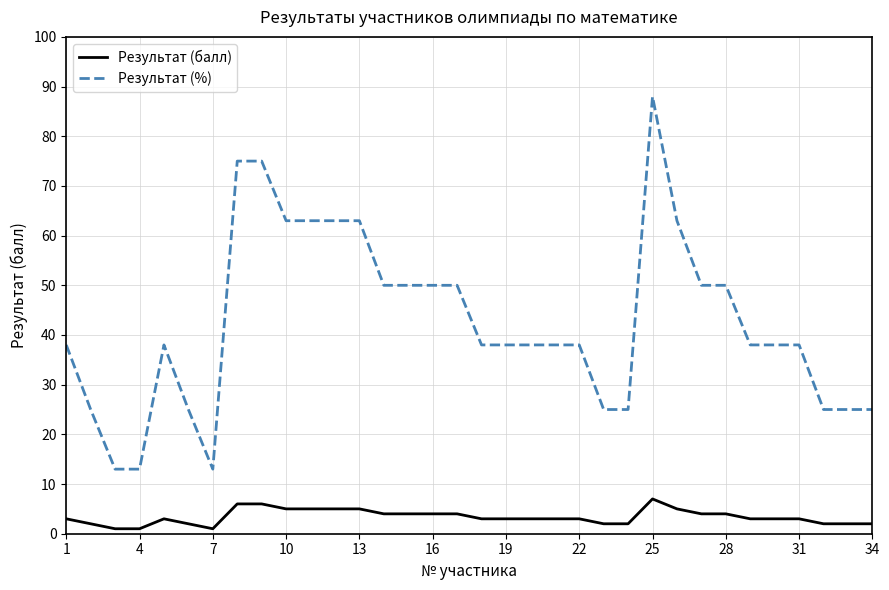

Which series has the largest range (max minus min)?

Результат (%)